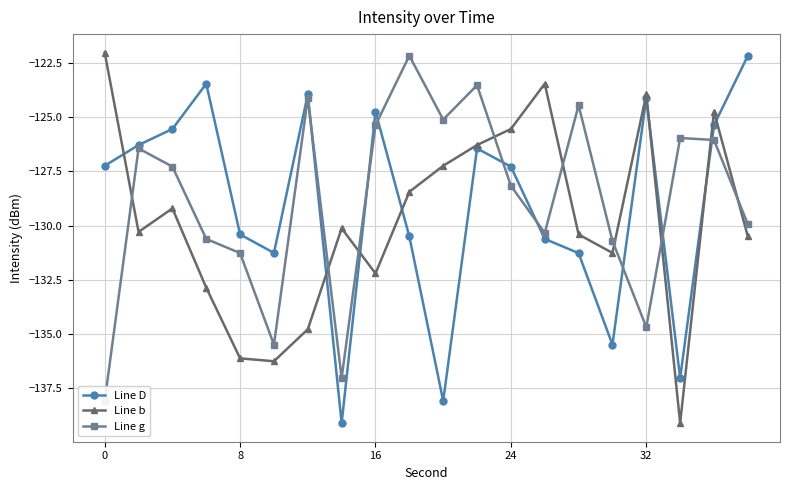

How many interior local peaks does the Line b series have?

5